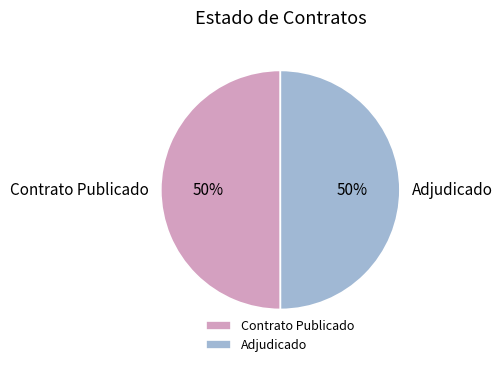

True or false: Contrato Publicado accounts for 50% of the total.

True